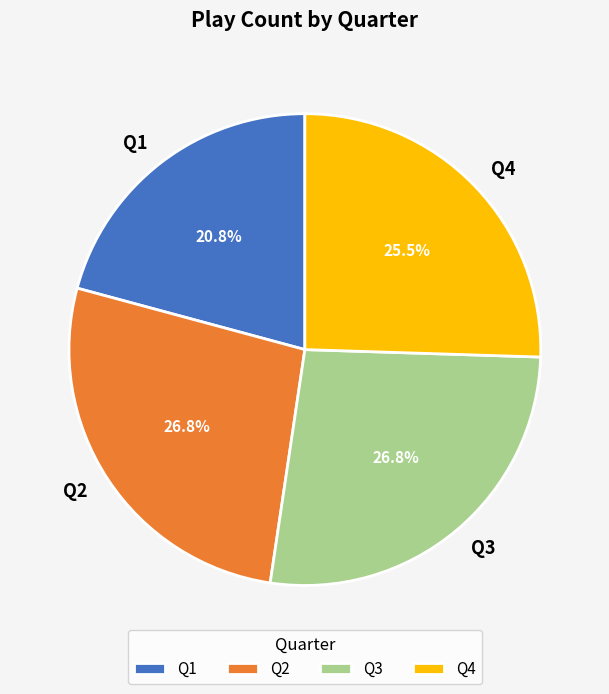

Is there a majority slice in this chart?

No